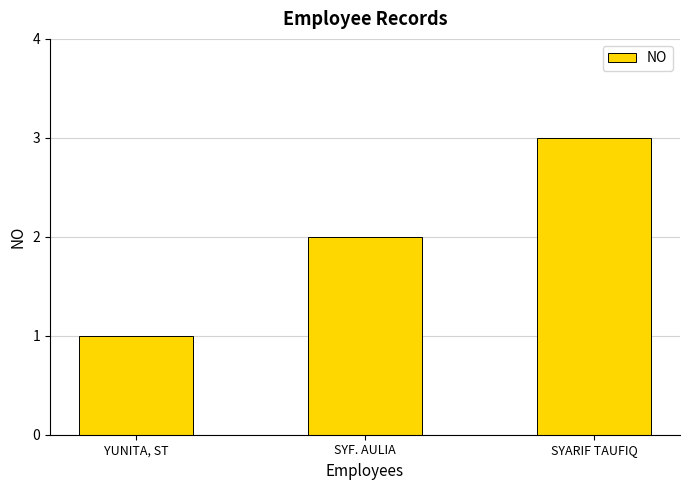

Reading right to left, extract all data points from this chart.

3	2	1